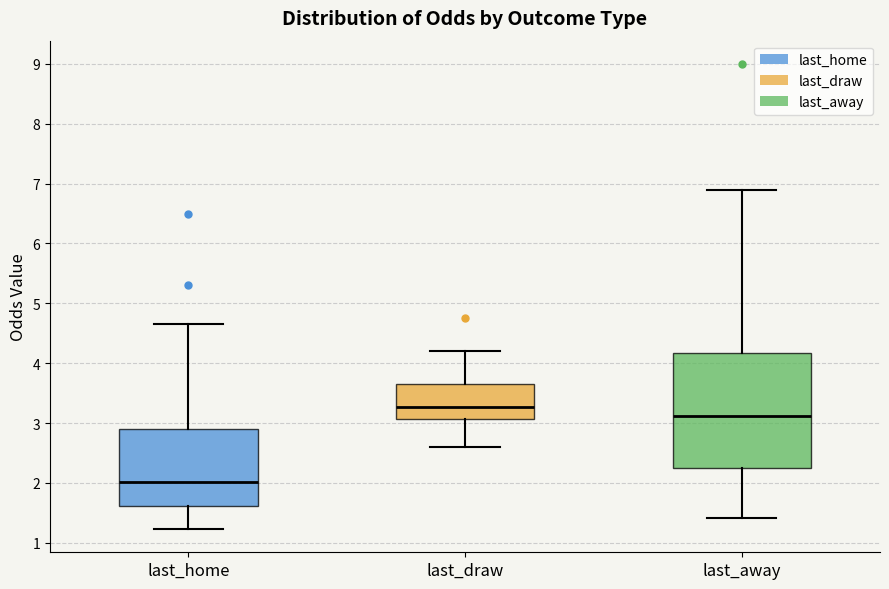

Where is the lower edge of the box for last_home on the y-axis? The values are not printed on the chart, so give them approximately, as read against the axis.

1.6